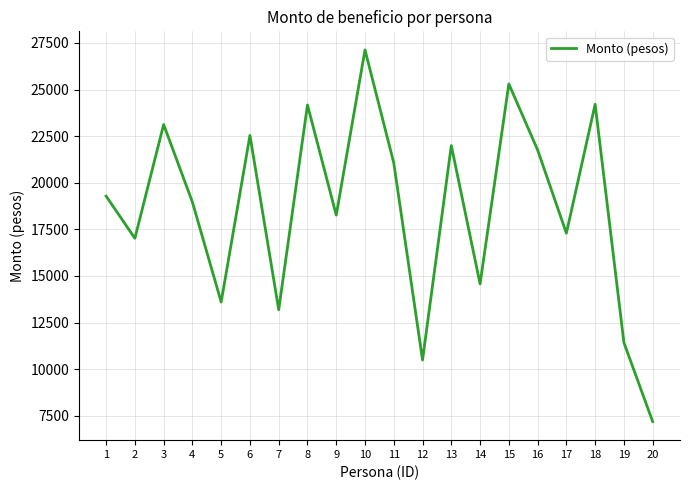

What is the maximum value shown in the chart?

27124.3